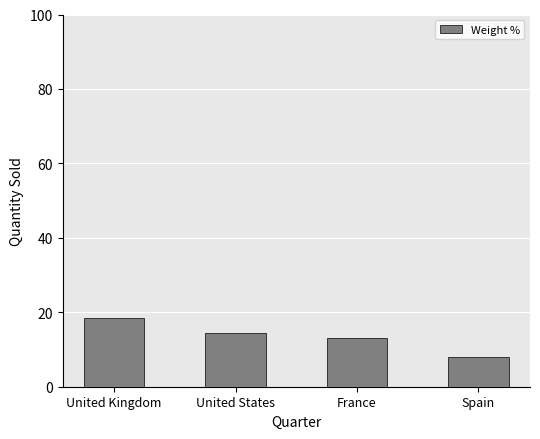

What is the change in value from United Kingdom to United States?

-4.0